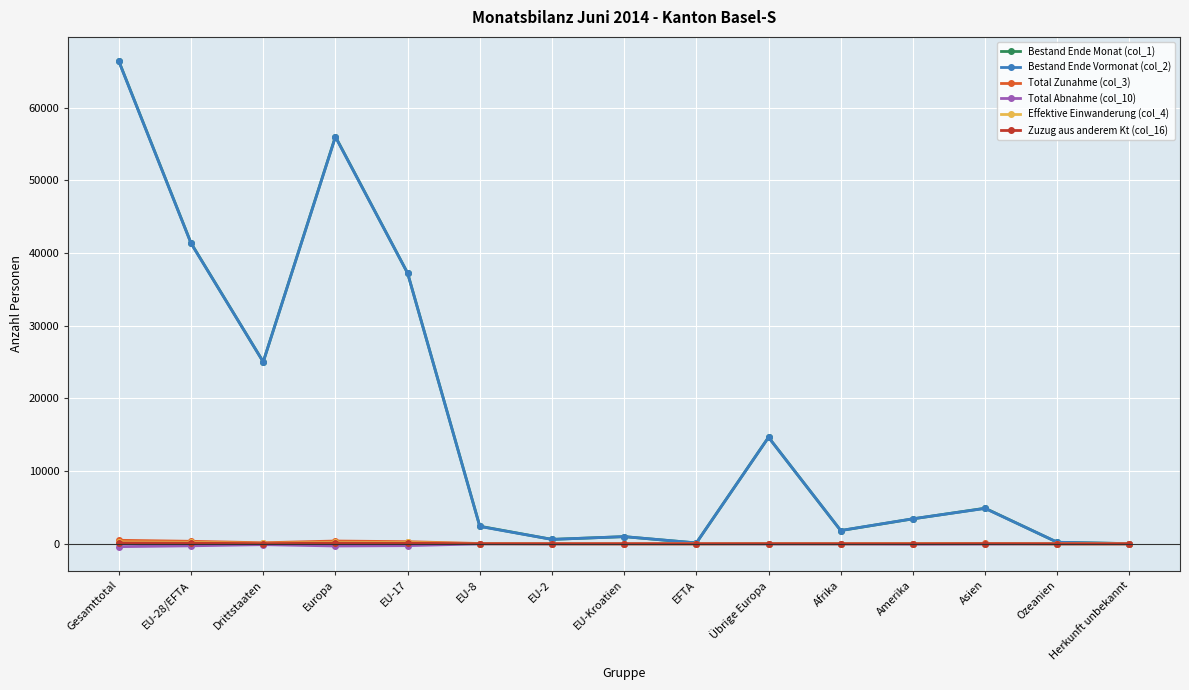

Where is Bestand Ende Vormonat (col_2) nearest to the value 33192?

EU-17